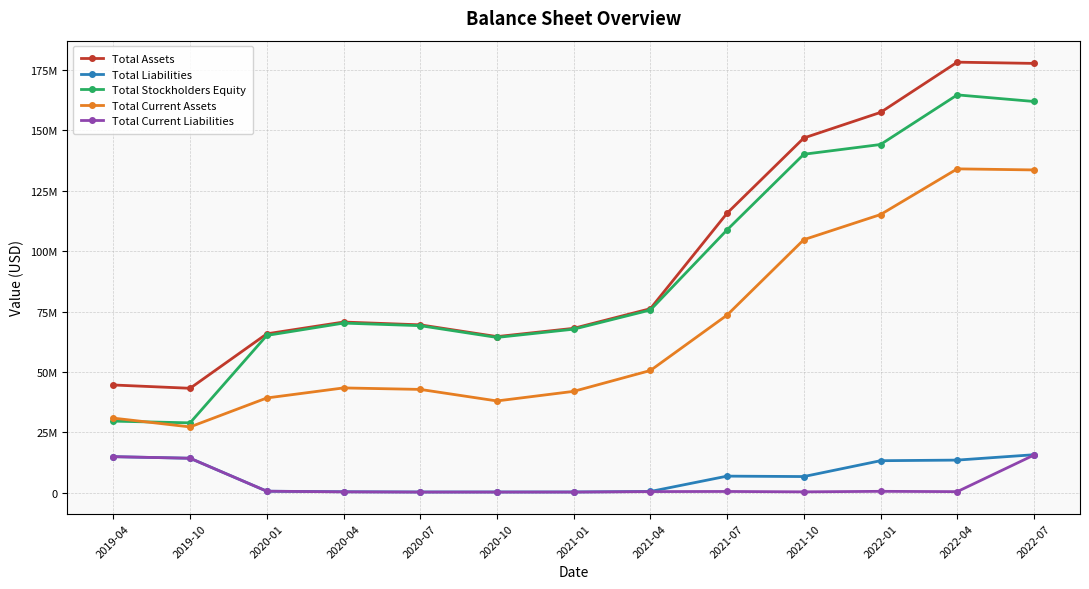

What position from the left is 2022-04?

12